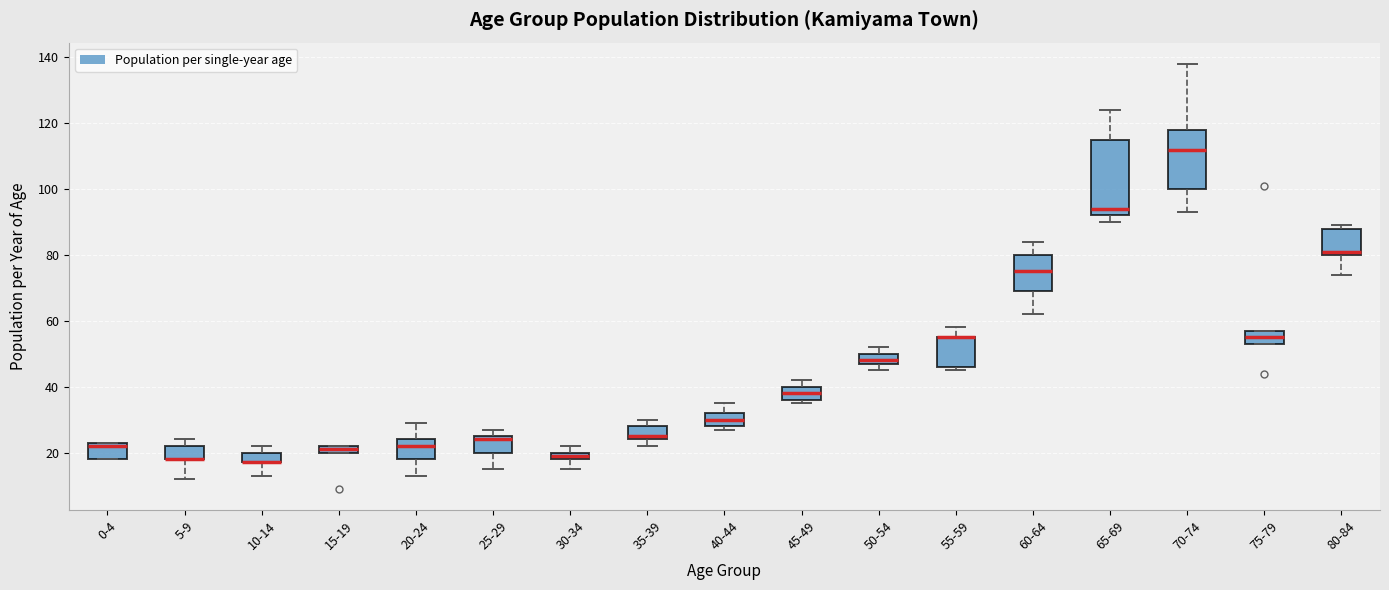

Which box is the tallest, from its lower edge to its upper edge?

65-69